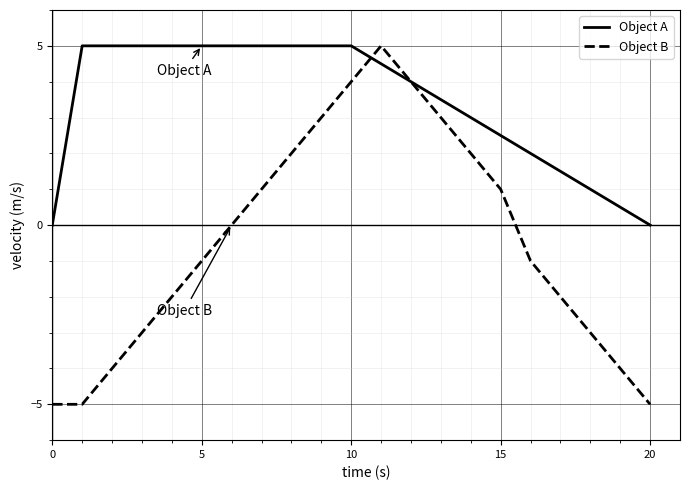

Does the chart have visible grid lines?

Yes